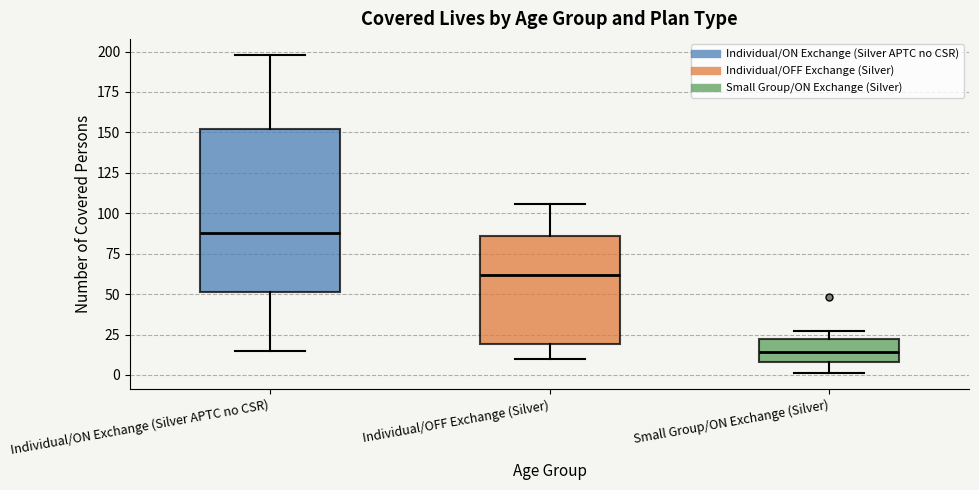

Which box has the lowest median line?

Small Group/ON Exchange (Silver)